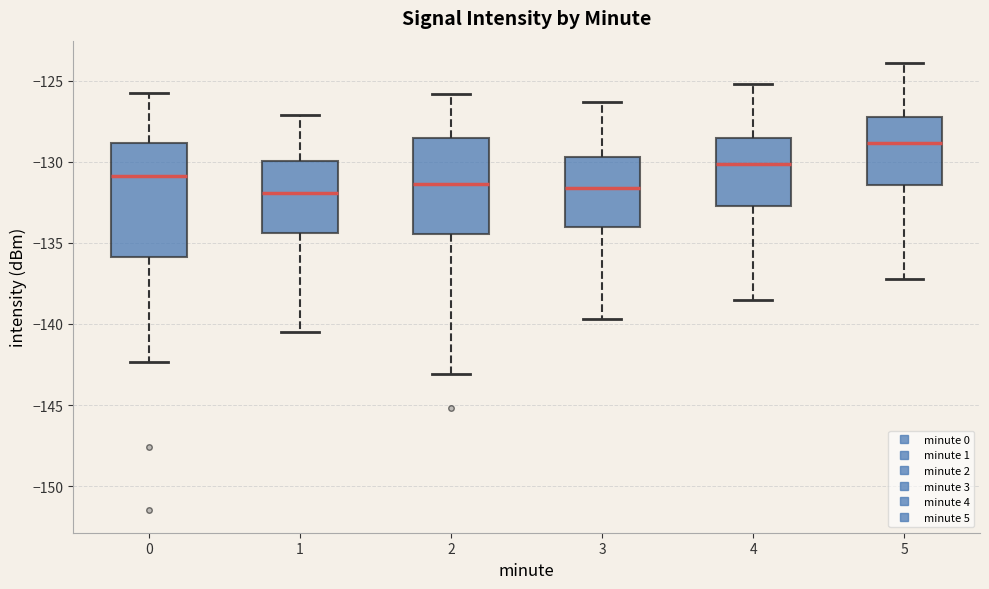

Reading left to right, transcribe this box plot: for each box, give where its median line is, the range the box spans, and where its two whiskers end, as read against the y-axis. The values are not printed on the chart, so give them approximately, as read against the axis.

0: median -131.0, box -136.0 to -129.0, whiskers -142.5 to -125.5
1: median -132.0, box -134.5 to -130.0, whiskers -140.5 to -127.0
2: median -131.5, box -134.5 to -128.5, whiskers -143.0 to -126.0
3: median -131.5, box -134.0 to -129.5, whiskers -139.5 to -126.5
4: median -130.0, box -132.5 to -128.5, whiskers -138.5 to -125.0
5: median -129.0, box -131.5 to -127.0, whiskers -137.0 to -124.0